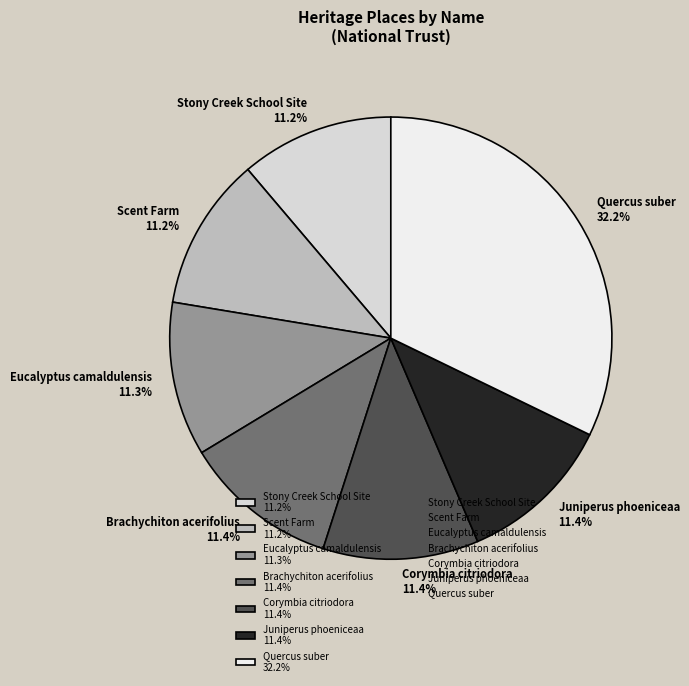

What is the largest slice in the pie chart?

Quercus suber